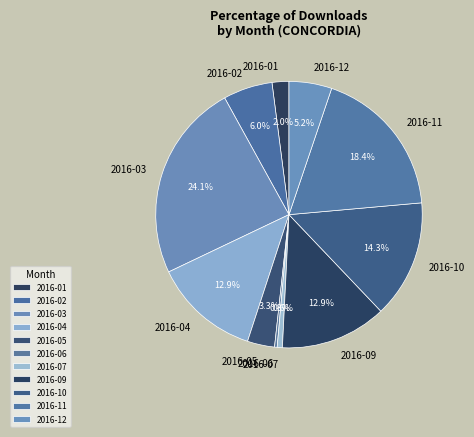

Between 2016-03 and 2016-04, which is larger?

2016-03